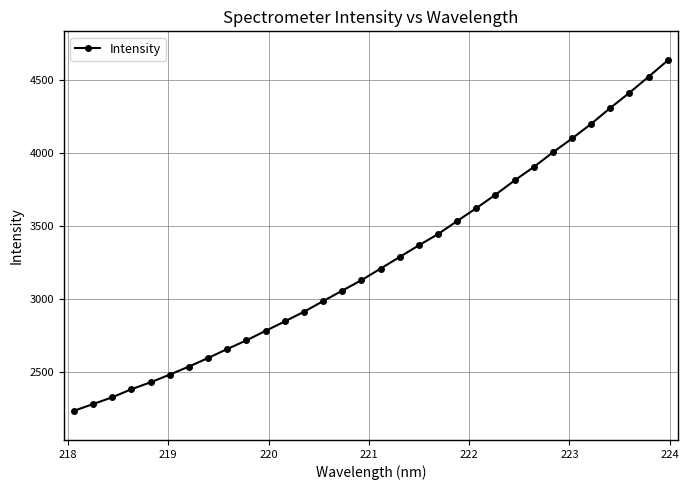

What is the difference between the maximum and minimum values?

2403.6